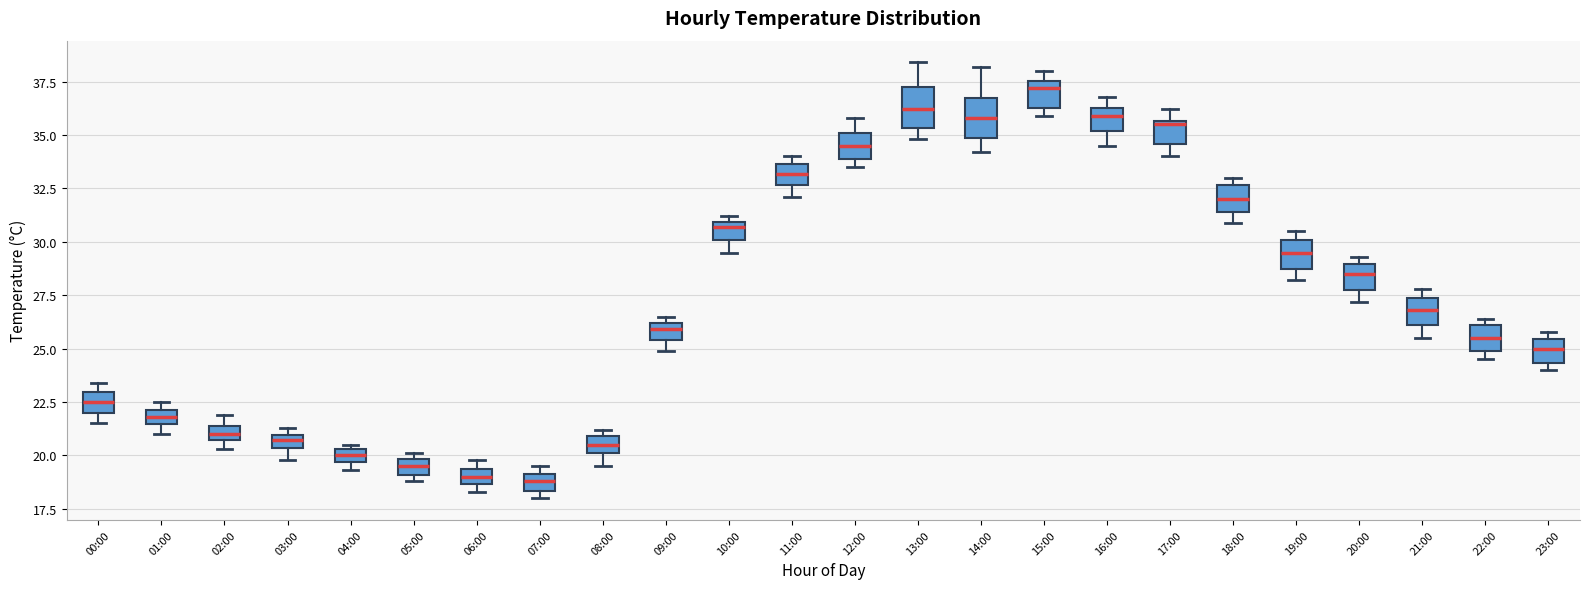

Where does the lower whisker of the box for 03:00 end on the y-axis? The values are not printed on the chart, so give them approximately, as read against the axis.

20.0